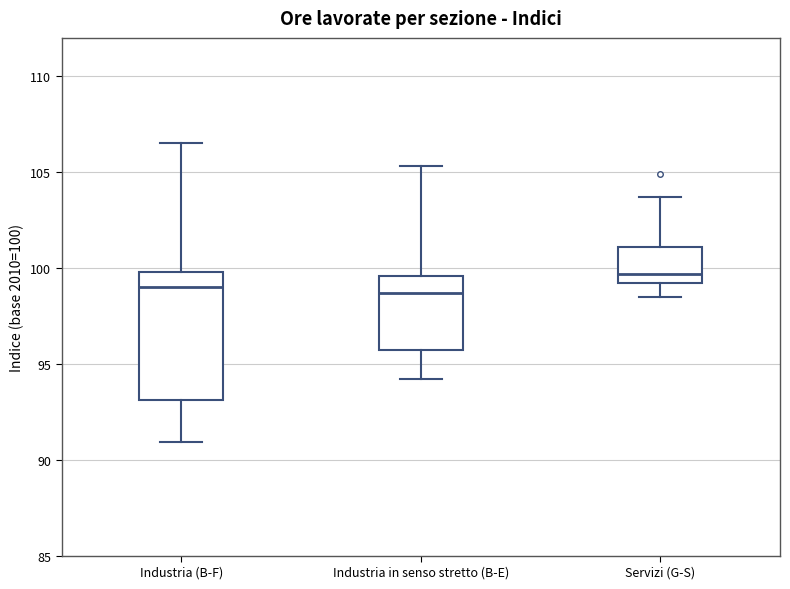

Comparing the boxes themselves (not the whiskers), which one is the tallest?

Industria (B-F)